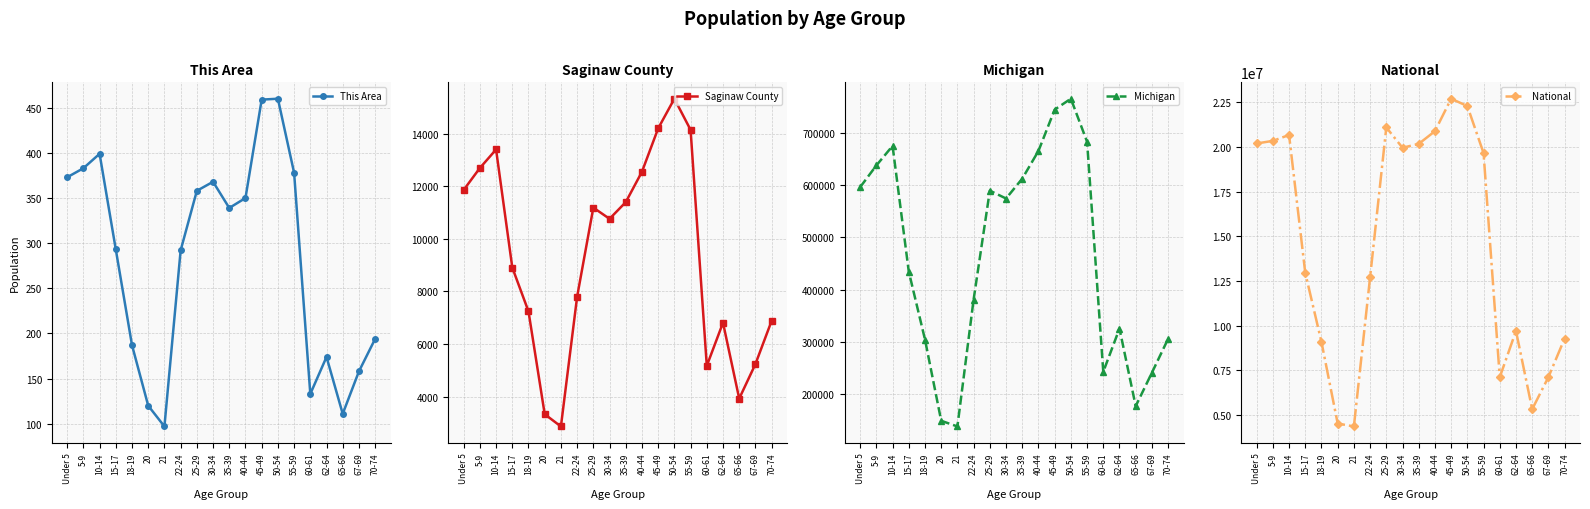

What are all the series names shown in the legend?

This Area, Saginaw County, Michigan, National